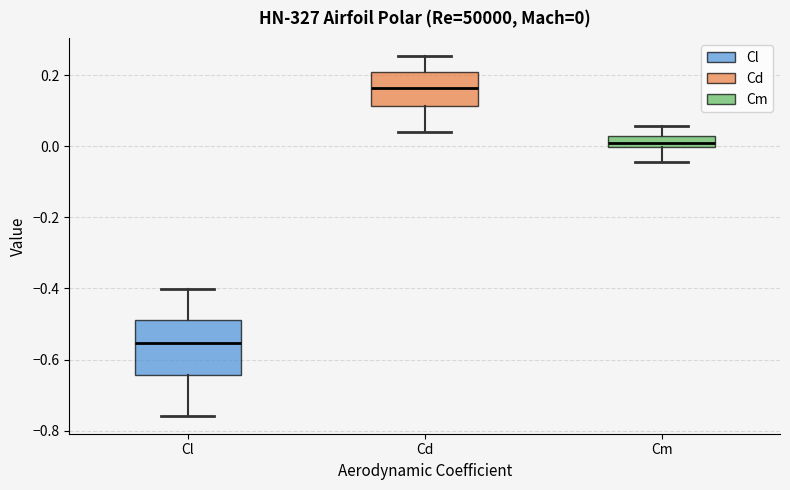

Which box is the tallest, from its lower edge to its upper edge?

Cl